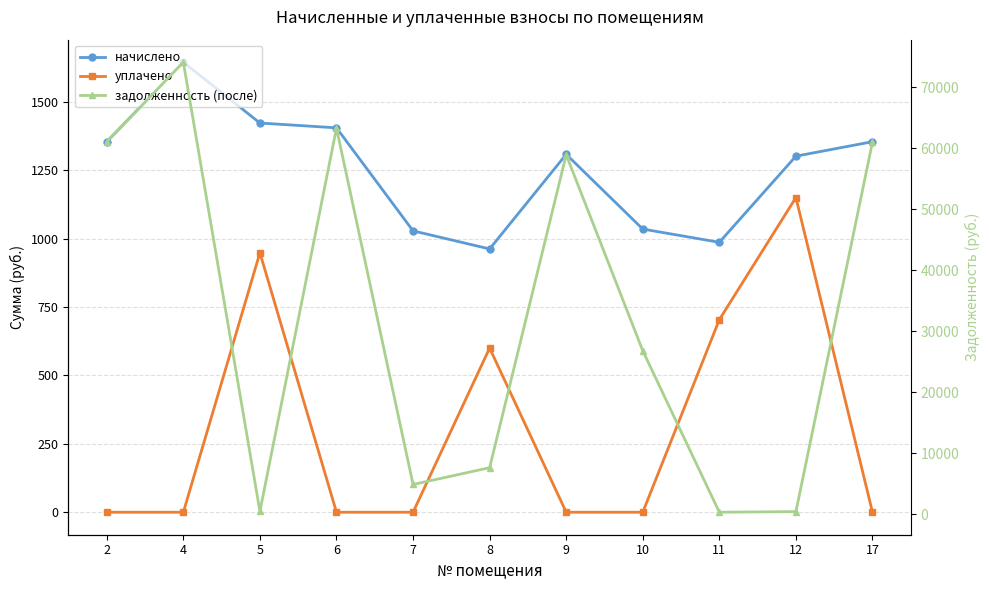

What are all the series names shown in the legend?

начислено, уплачено, задолженность (после)